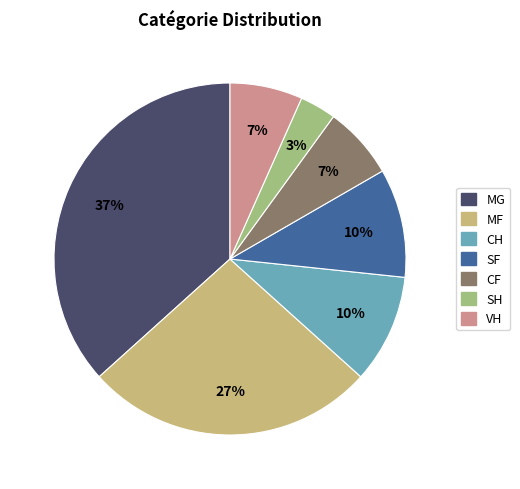

Is there any slice that represents more than half of the pie?

No